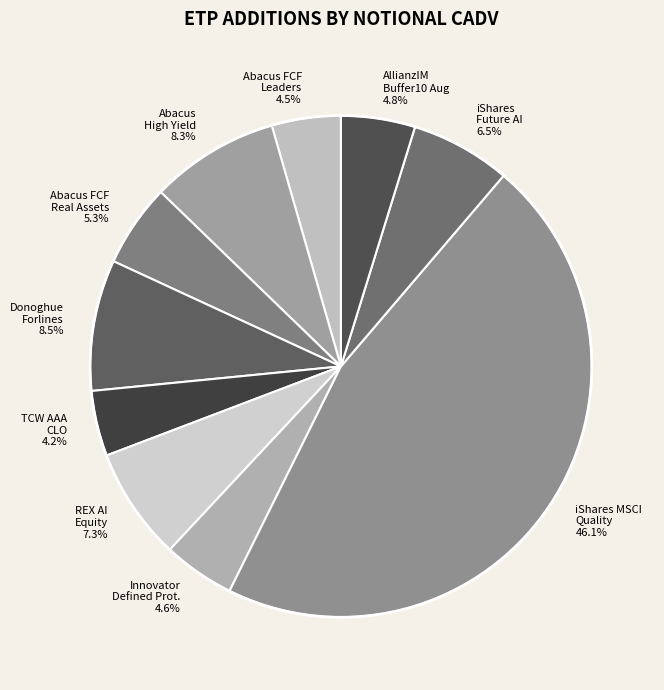

How many segments does this pie chart have?

10